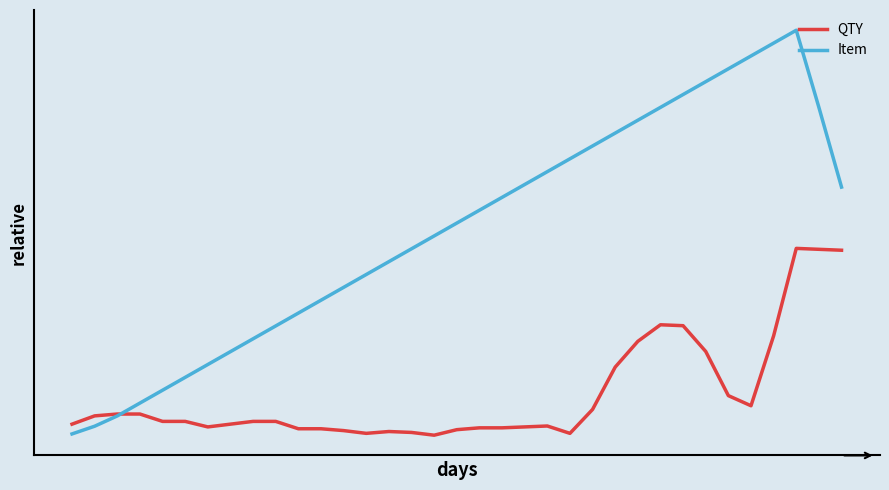

What are all the series names shown in the legend?

QTY, Item